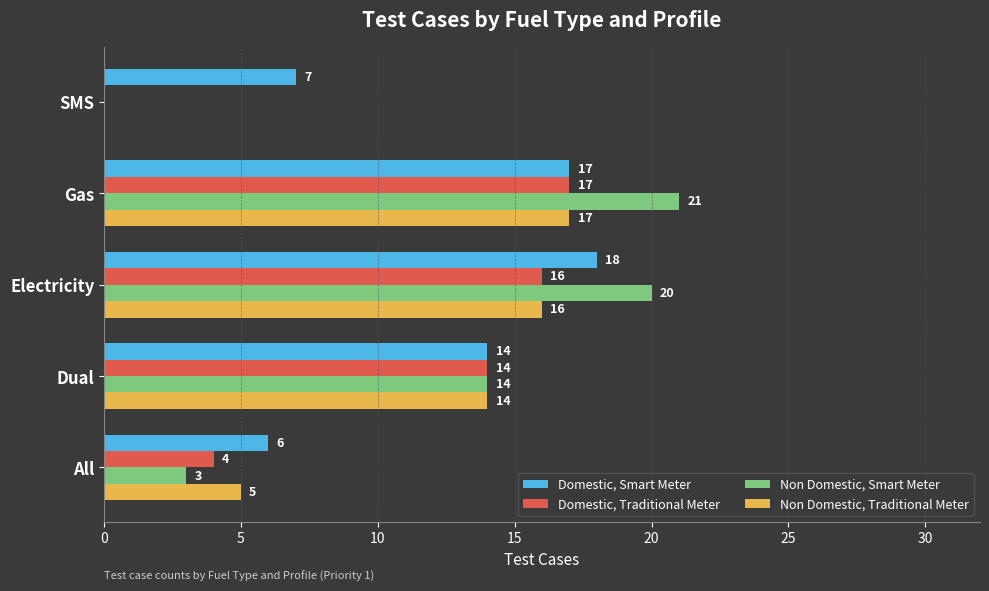

The Non Domestic, Traditional Meter series shows 14 at Dual. True or false?

True